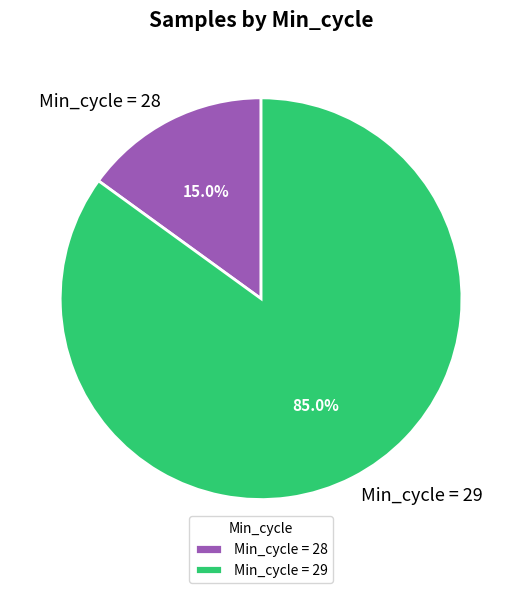

What is the ratio of the value at Min_cycle = 29 to the value at Min_cycle = 28?

5.7